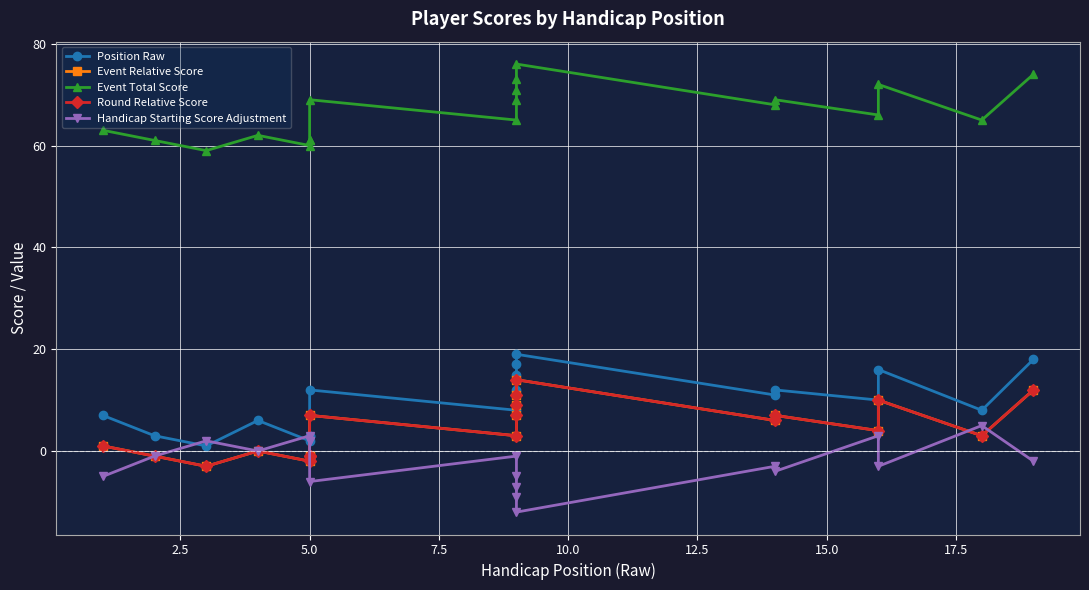

Is it true that Event Total Score equals 117 at 15?

False